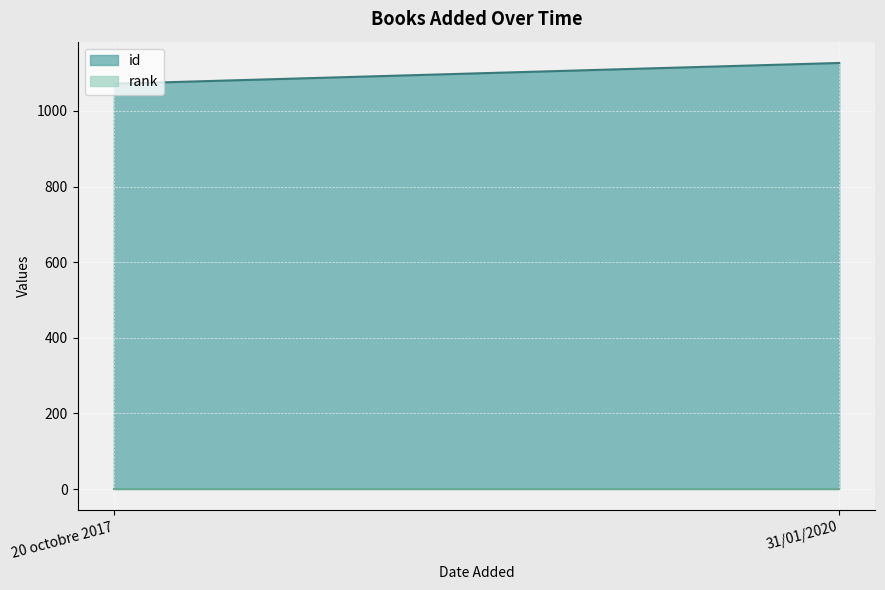

List the labels in order of id value, smallest first.

20 octobre 2017, 31/01/2020